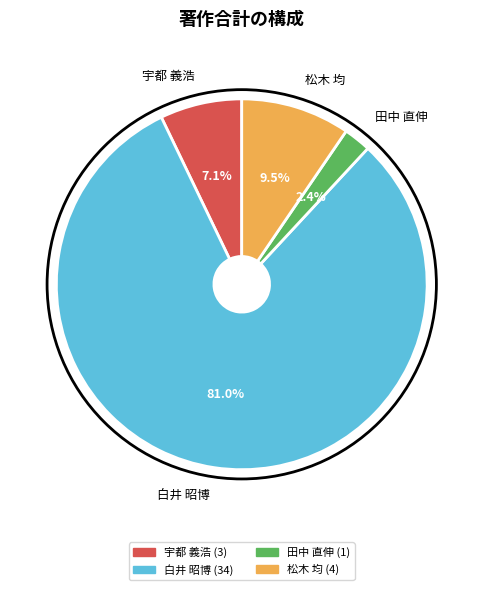

What is the largest slice in the pie chart?

白井 昭博